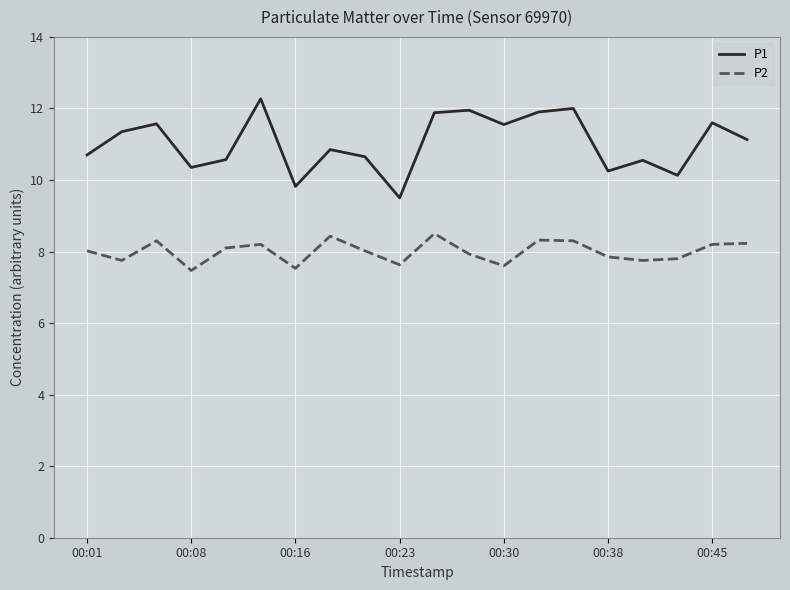

True or false: P1 and P2 intersect in this chart.

False